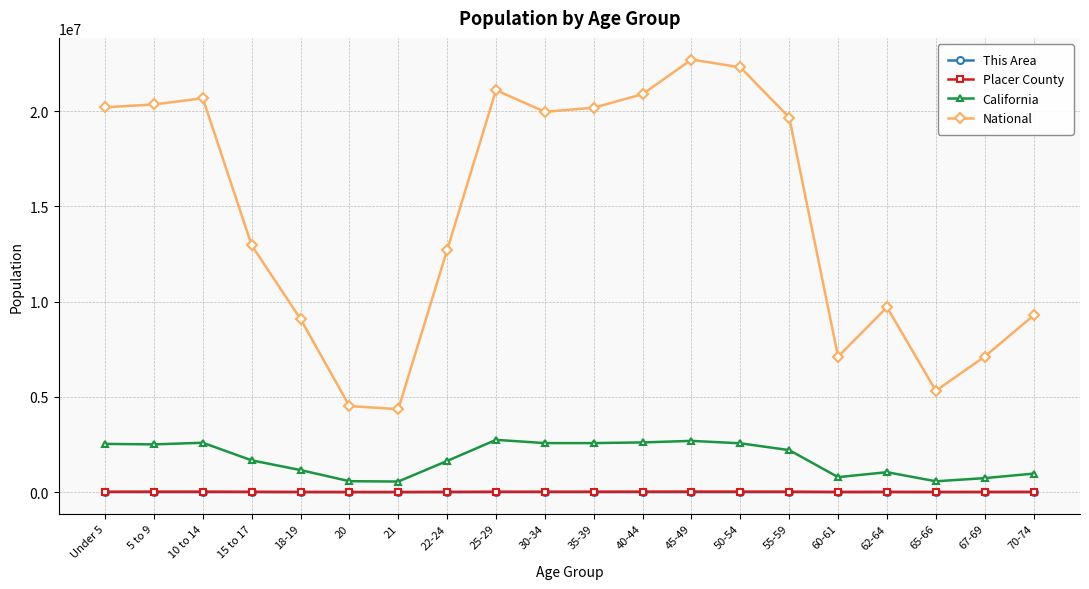

At how many categories does at least one series exceed 14769363?

10